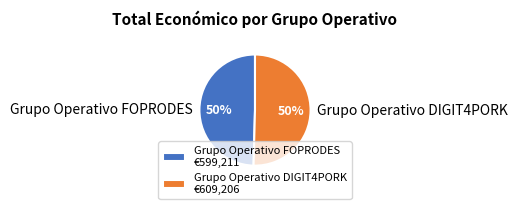

What percentage is the Grupo Operativo DIGIT4PORK slice, to the nearest percent?

50%